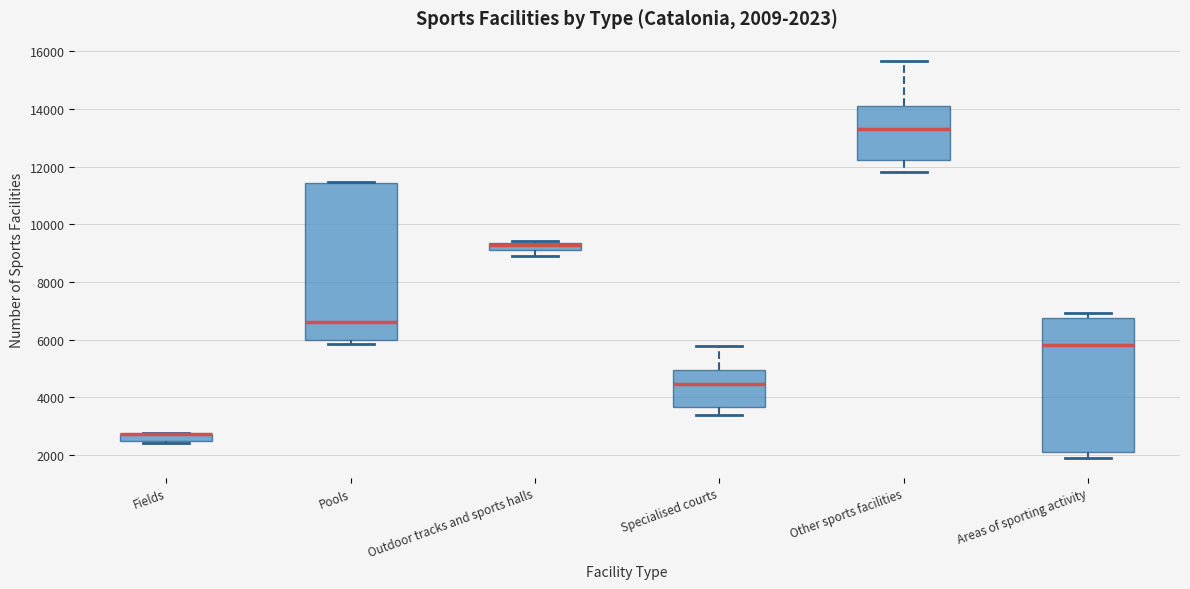

Comparing the boxes themselves (not the whiskers), which one is the tallest?

Pools